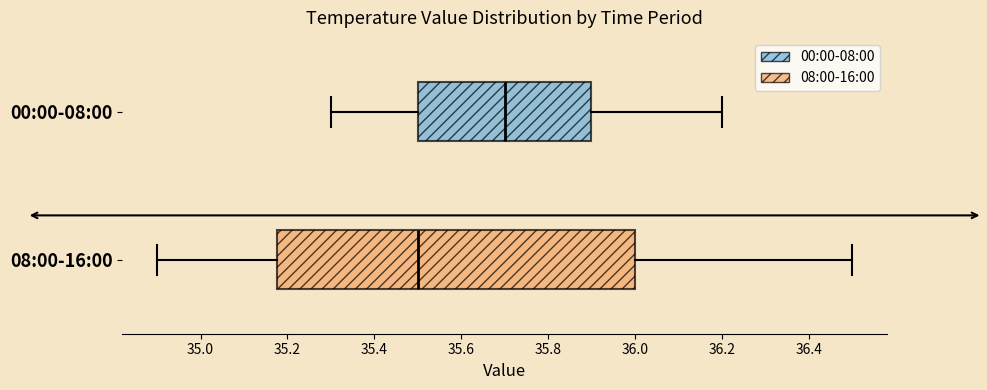

Where is the right edge of the box for 08:00-16:00 on the x-axis? The values are not printed on the chart, so give them approximately, as read against the axis.

36.00